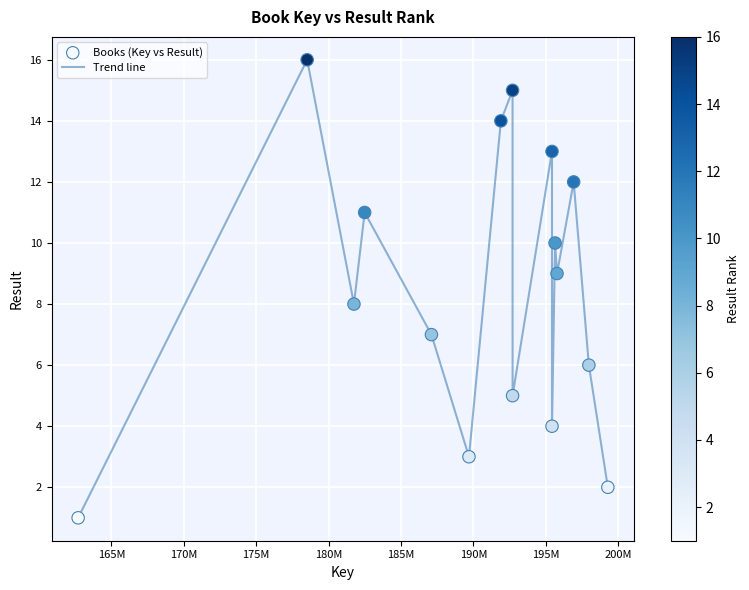

What is the maximum value shown in the chart?

16